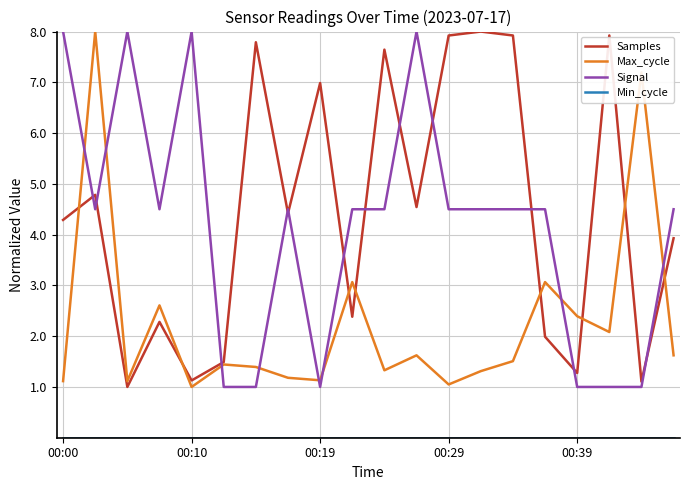

True or false: Signal and Samples cross at least once.

True